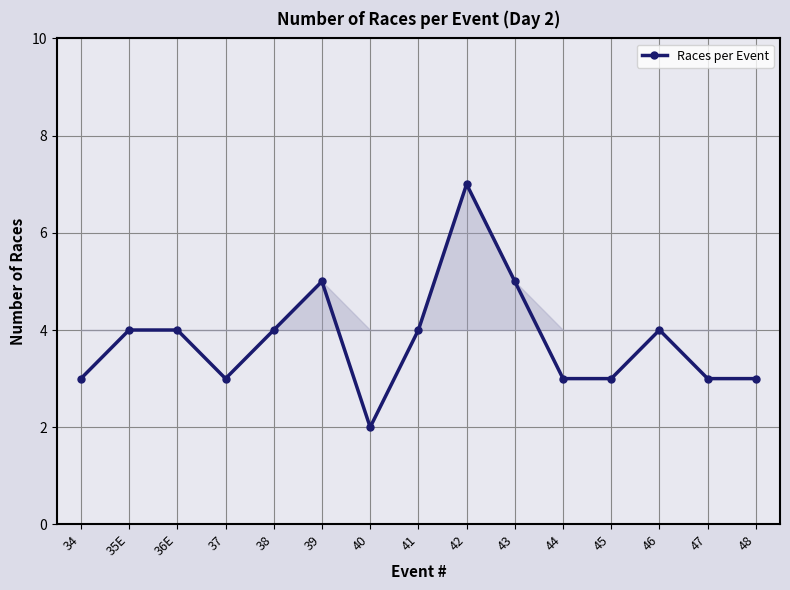

The value at 40 is 2. True or false?

True